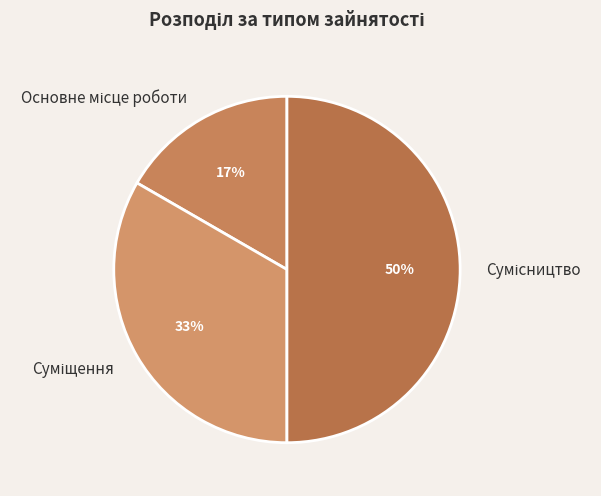

To the nearest percent, what is the average slice percentage?

33%